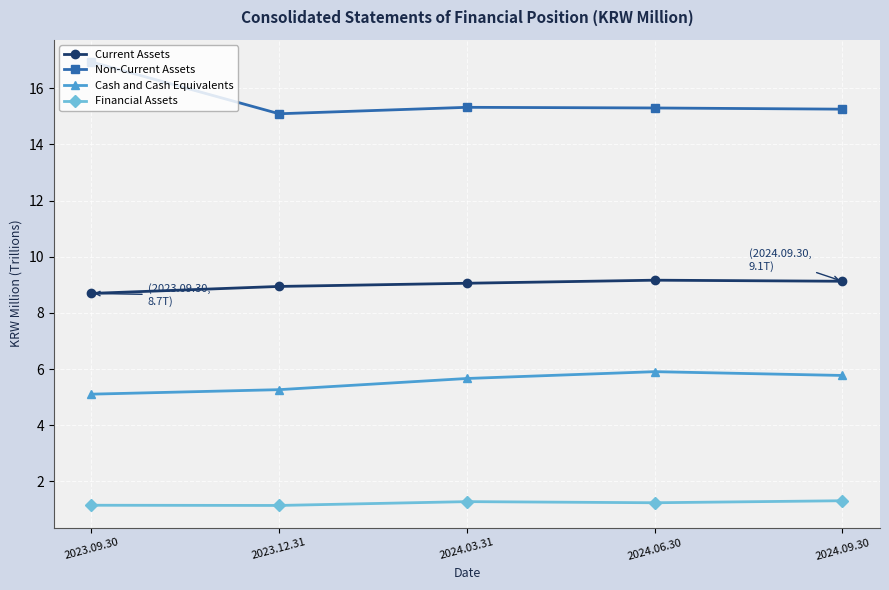

What position from the left is 2023.12.31?

2